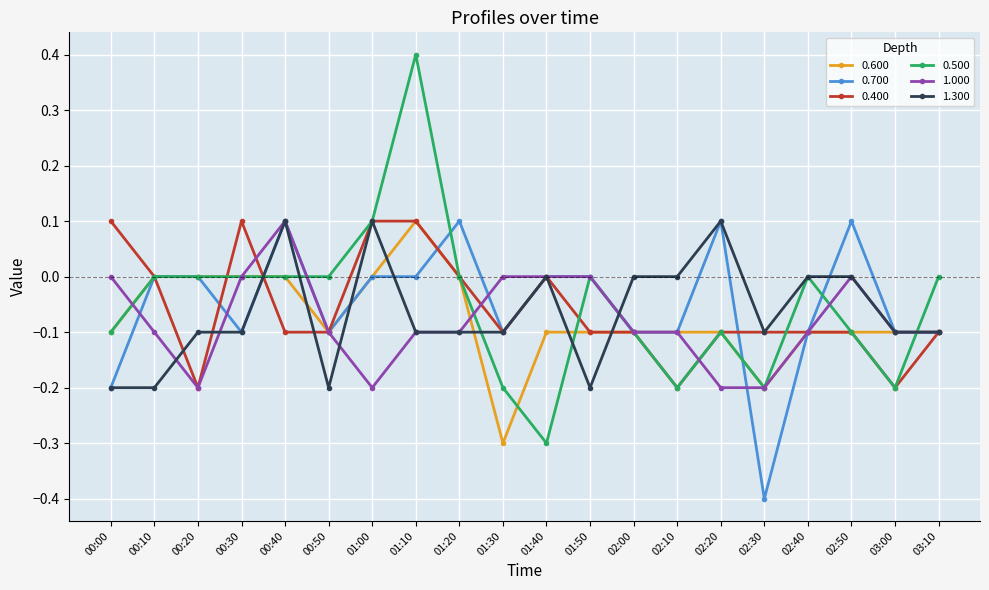

At which category is the sum across all series the highest?

01:10